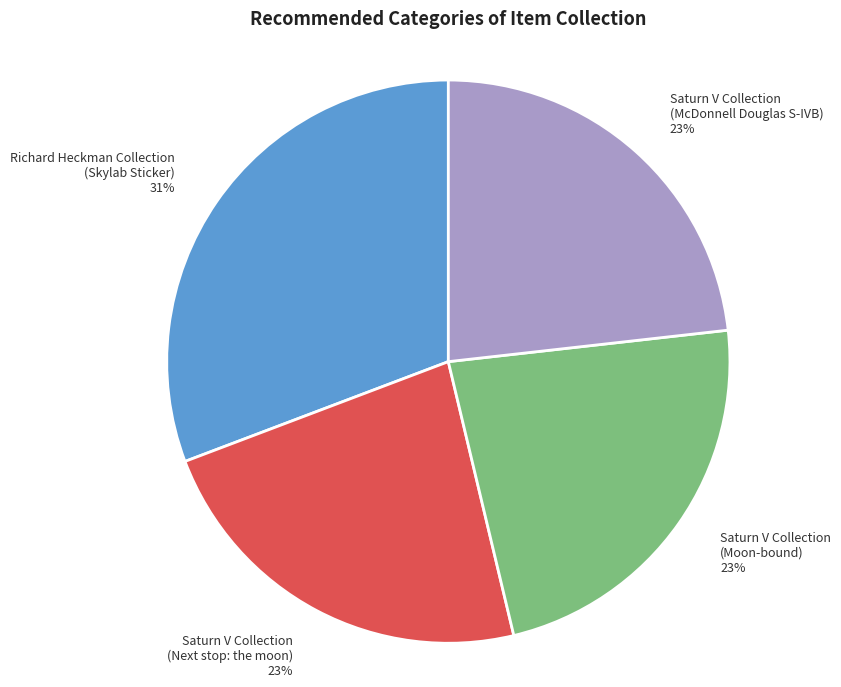

Is there a majority slice in this chart?

No